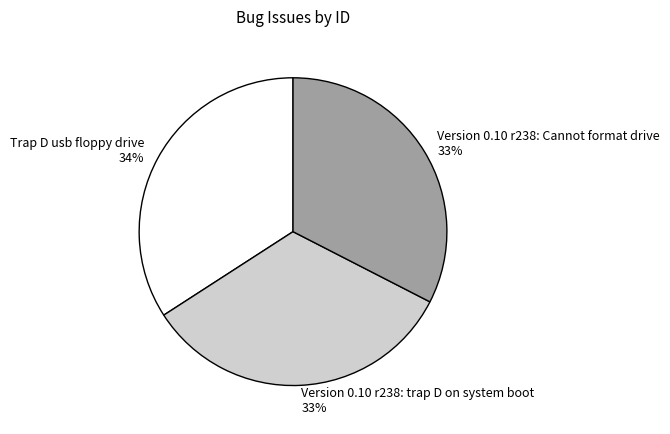

To the nearest percent, what percentage of the pie is Trap D usb floppy drive?

34%